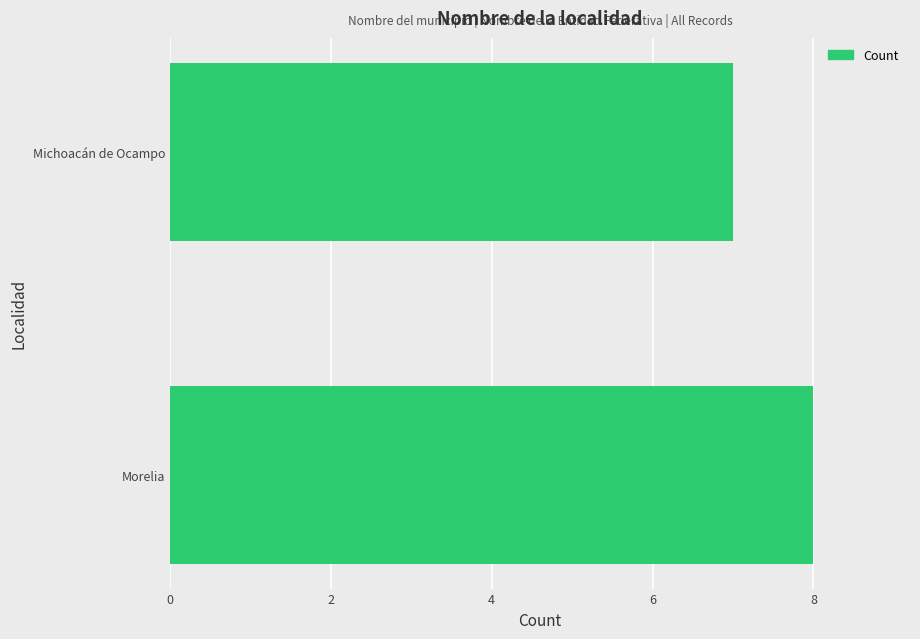

List the labels in order of value, smallest first.

Michoacán de Ocampo, Morelia